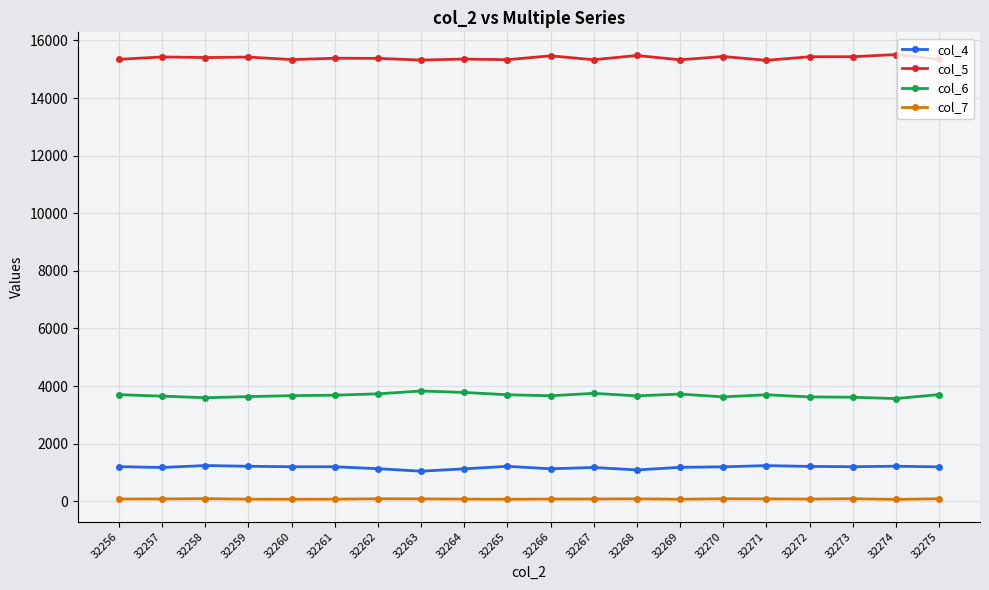

What is the total value across all series at 32274?

20358